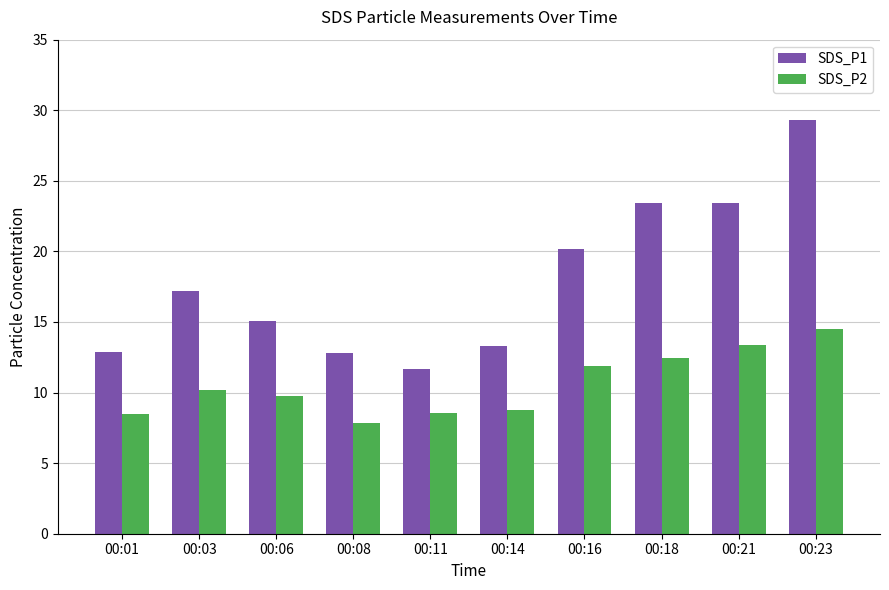

The SDS_P2 series shows 3.1 at 00:16. True or false?

False